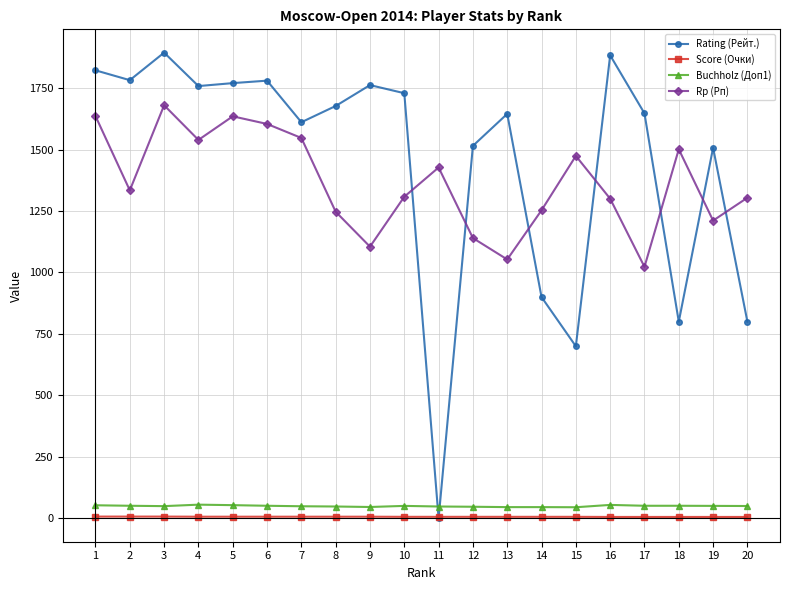

What is the total value across all series at 14?

2205.5